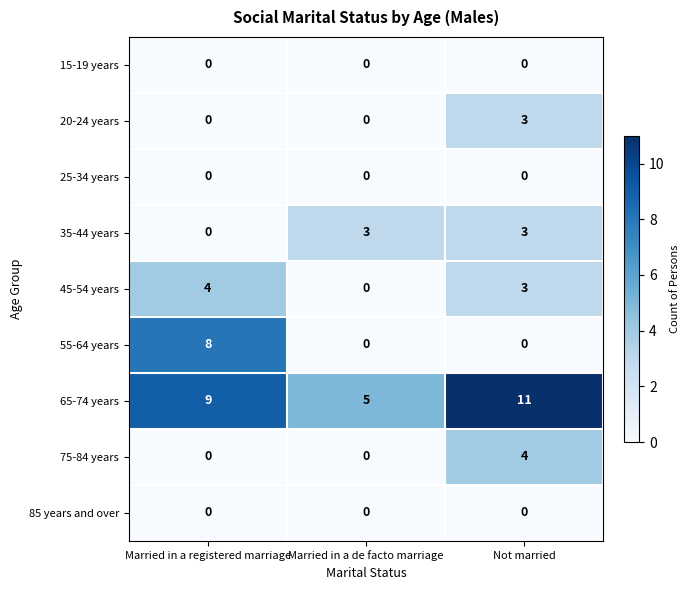

At which category is the sum across all series the highest?

Not married